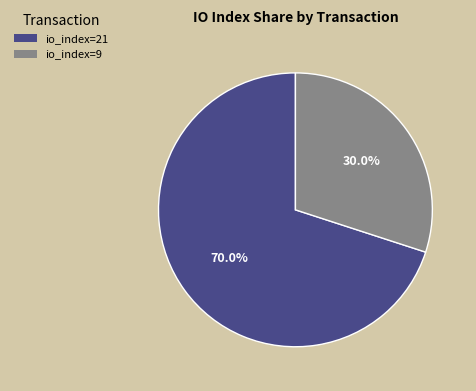

How many segments does this pie chart have?

2